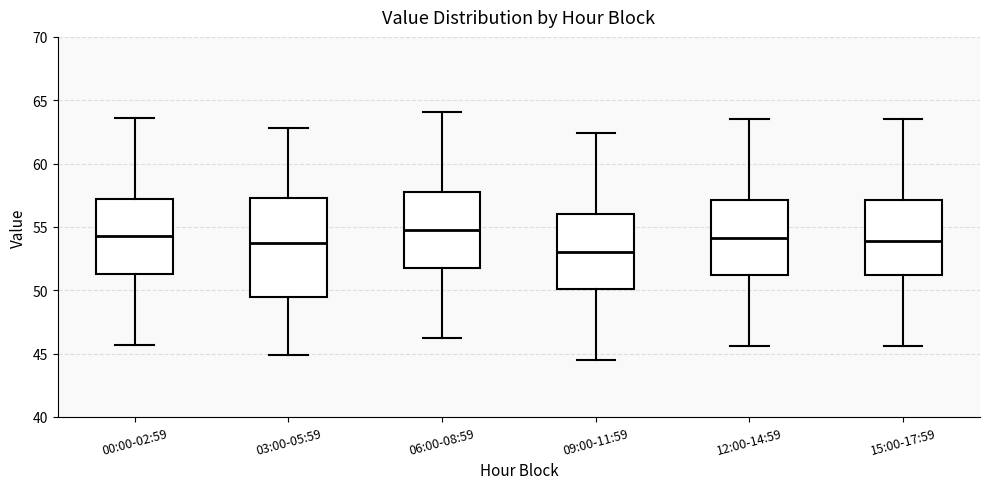

Reading left to right, transcribe this box plot: for each box, give where its median line is, the range the box spans, and where its two whiskers end, as read against the y-axis. The values are not printed on the chart, so give them approximately, as read against the axis.

00:00-02:59: median 54.5, box 51.5 to 57.0, whiskers 45.5 to 63.5
03:00-05:59: median 53.5, box 49.5 to 57.5, whiskers 45.0 to 63.0
06:00-08:59: median 55.0, box 52.0 to 57.5, whiskers 46.0 to 64.0
09:00-11:59: median 53.0, box 50.0 to 56.0, whiskers 44.5 to 62.5
12:00-14:59: median 54.0, box 51.0 to 57.0, whiskers 45.5 to 63.5
15:00-17:59: median 54.0, box 51.0 to 57.0, whiskers 45.5 to 63.5